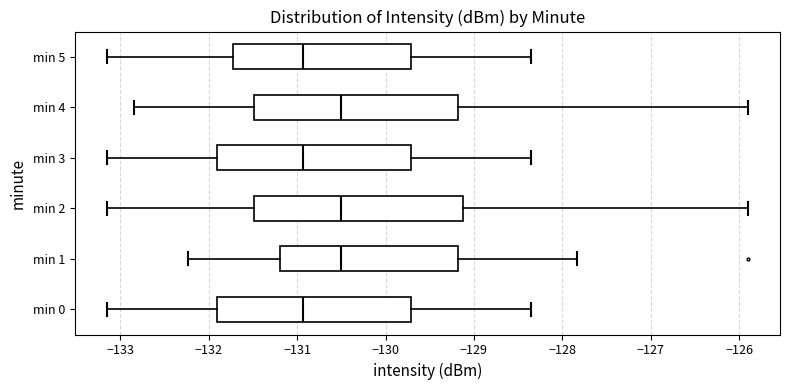

Reading bottom to top, read every box against the x-axis: the position of its median line, the range the box covers, and the ends of its whiskers. The values are not printed on the chart, so give them approximately, as read against the axis.

min 0: median -130.9, box -131.9 to -129.7, whiskers -133.2 to -128.3
min 1: median -130.5, box -131.2 to -129.2, whiskers -132.2 to -127.8
min 2: median -130.5, box -131.5 to -129.1, whiskers -133.2 to -125.9
min 3: median -130.9, box -131.9 to -129.7, whiskers -133.2 to -128.3
min 4: median -130.5, box -131.5 to -129.2, whiskers -132.9 to -125.9
min 5: median -130.9, box -131.7 to -129.7, whiskers -133.2 to -128.3